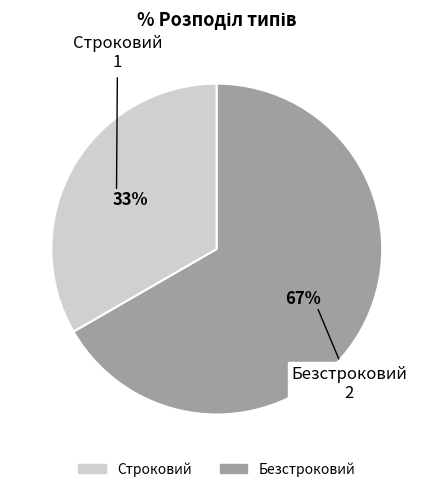

To the nearest percent, what is the combined percentage of Строковий and Безстроковий?

100%